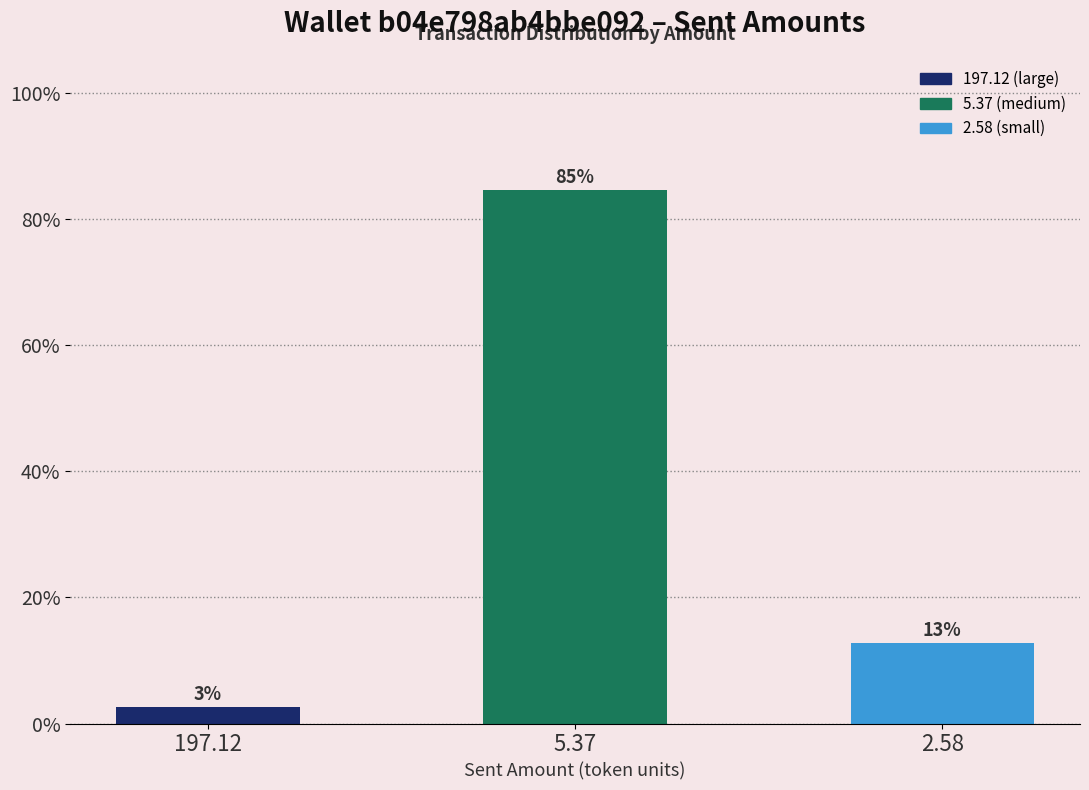

Are the bars horizontal?

No